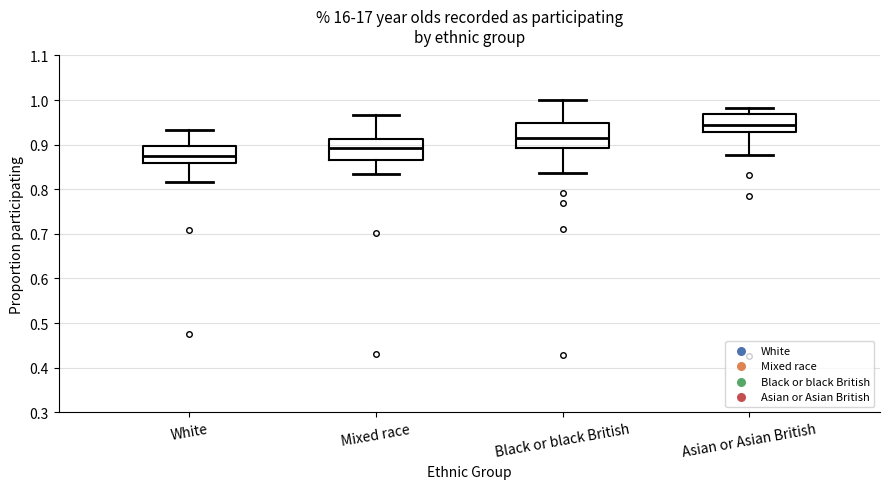

Which box's median line is the highest?

Asian or Asian British